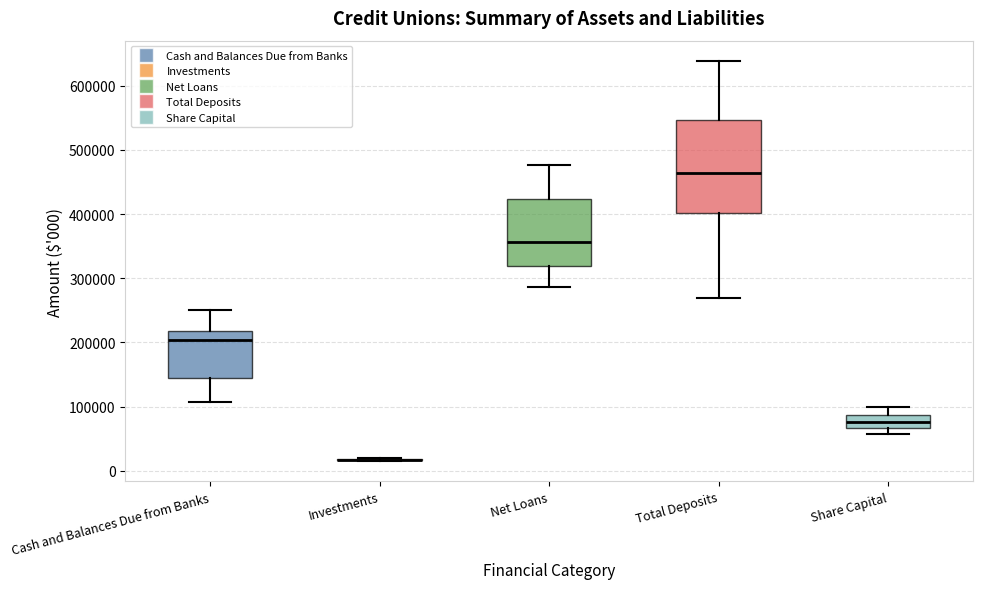

Reading left to right, read every box against the y-axis: the position of its median line, the range the box covers, and the ends of its whiskers. The values are not printed on the chart, so give them approximately, as read against the axis.

Cash and Balances Due from Banks: median 200000, box 140000 to 220000, whiskers 110000 to 250000
Investments: box collapsed to a line at 20000, whiskers 10000 to 20000
Net Loans: median 360000, box 320000 to 420000, whiskers 290000 to 480000
Total Deposits: median 460000, box 400000 to 550000, whiskers 270000 to 640000
Share Capital: median 80000, box 70000 to 90000, whiskers 60000 to 100000